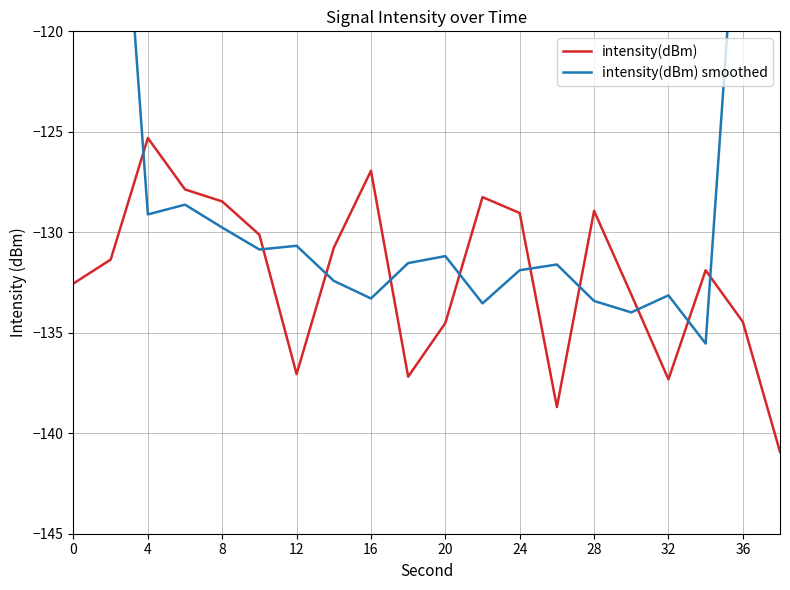

Which category has the highest value in the intensity(dBm) series?

4